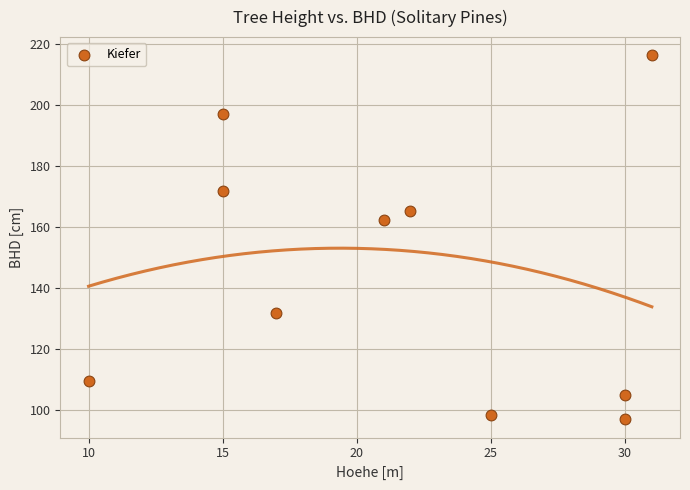

What Y value in the scatter plot is closest to 156?

162.3